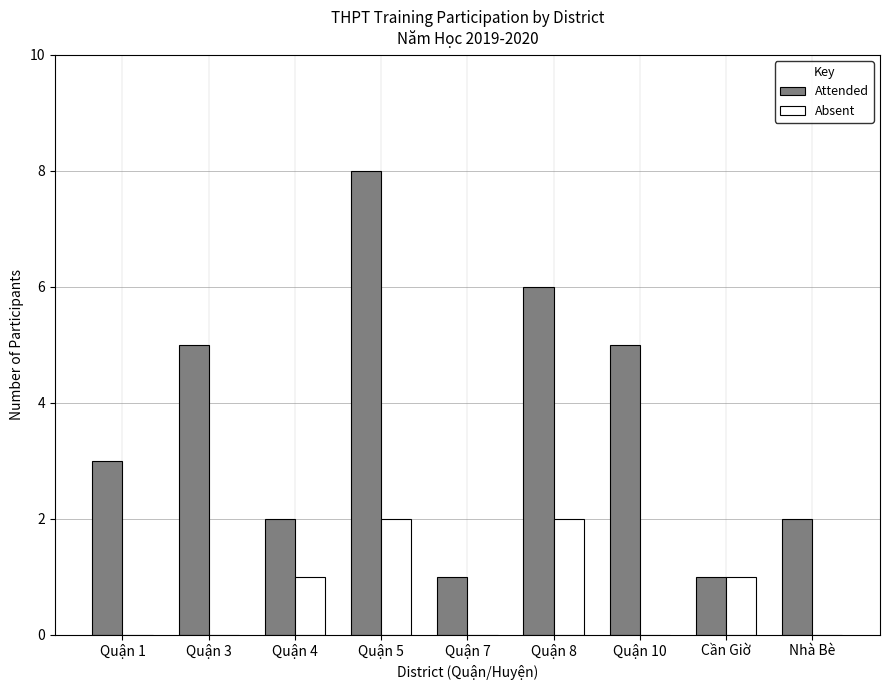

At which category does the chart reach its peak across all series?

Quận 5